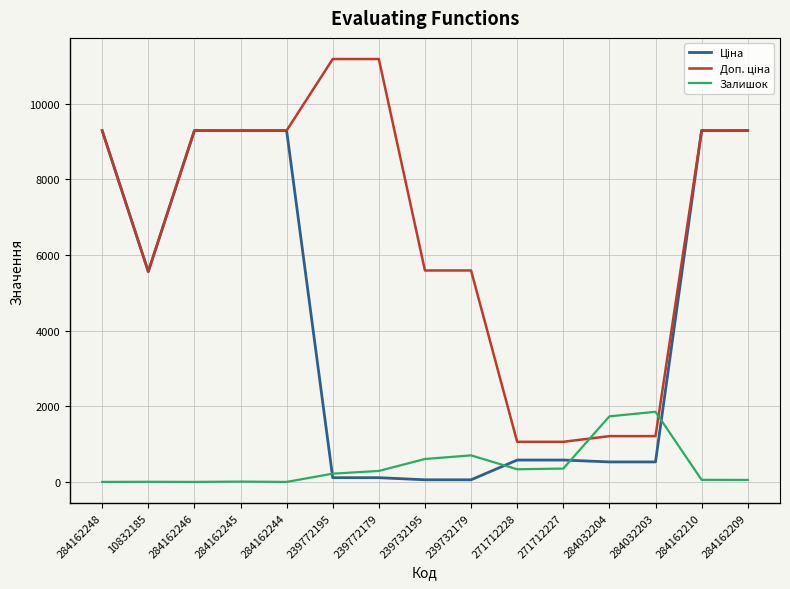

Is this an area chart (filled region under the line)?

No